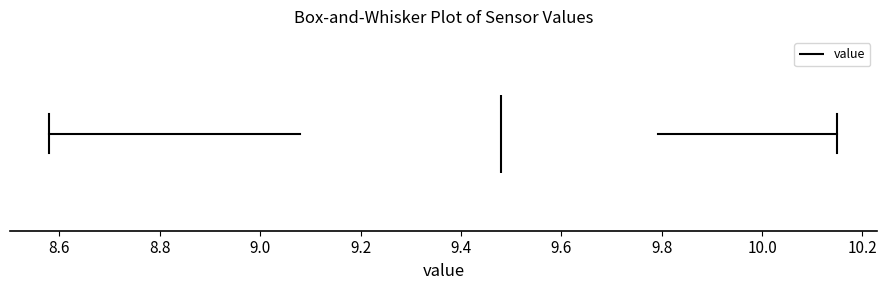

Where is the left edge of the box on the x-axis? The values are not printed on the chart, so give them approximately, as read against the axis.

9.08